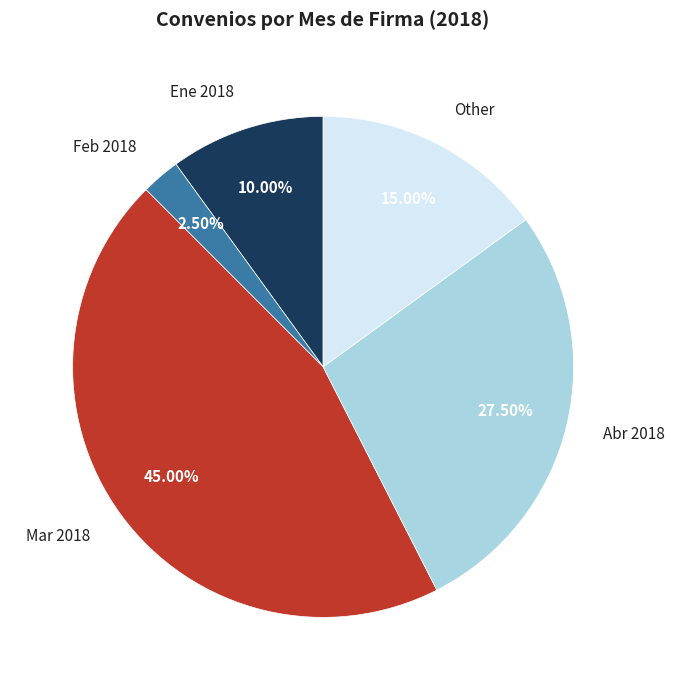

What is the largest slice in the pie chart?

Mar 2018